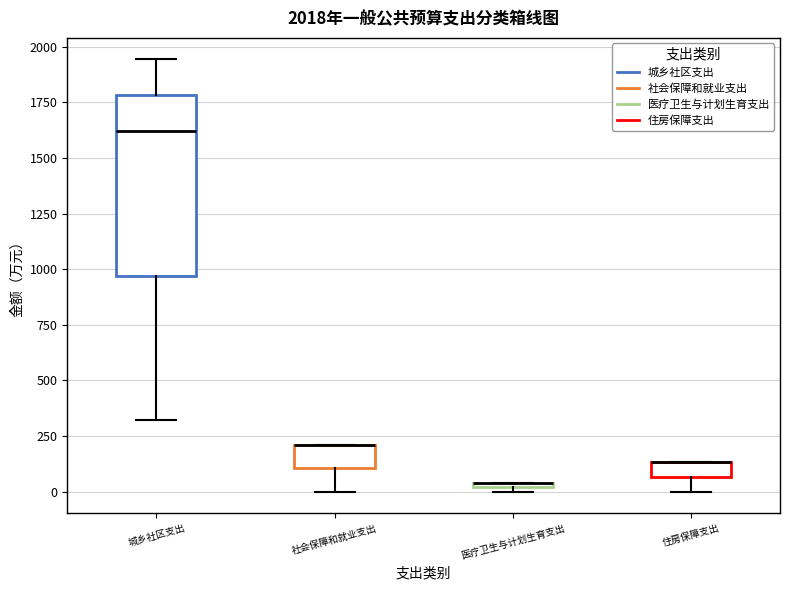

Which box is the tallest, from its lower edge to its upper edge?

城乡社区支出